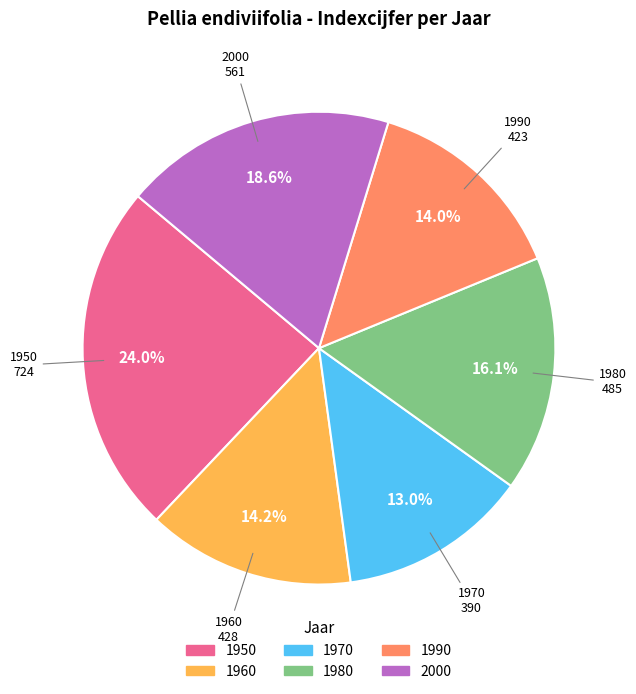

Do 1980 and 1960 together represent more than half of the pie?

No